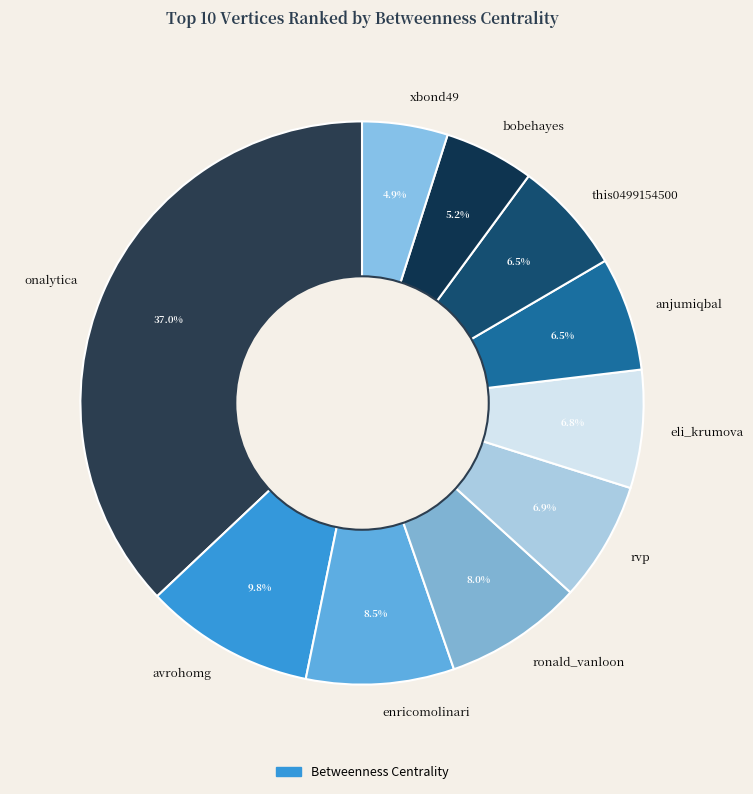

Is the sum of anjumiqbal and ronald_vanloon greater than half?

No